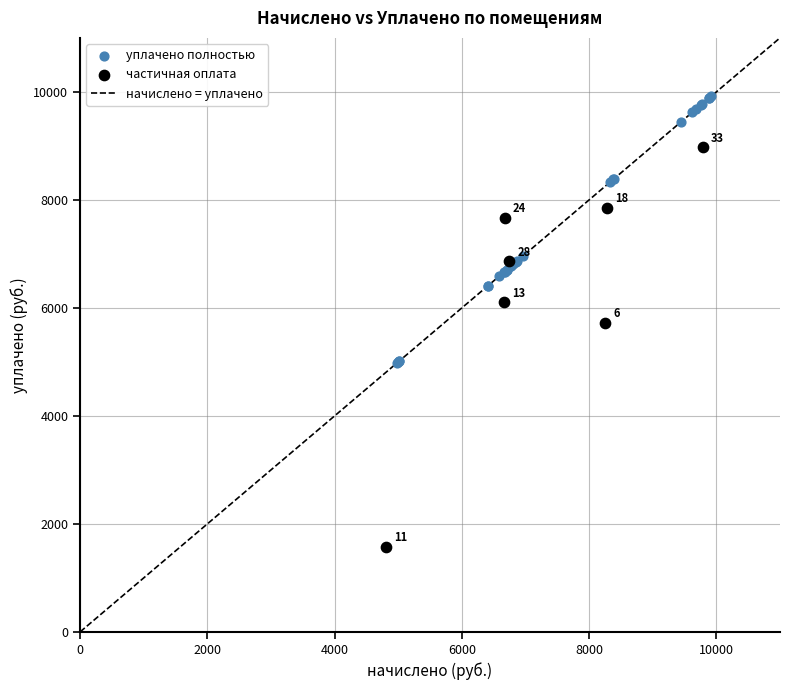

Which series contains the highest Y value?

уплачено полностью